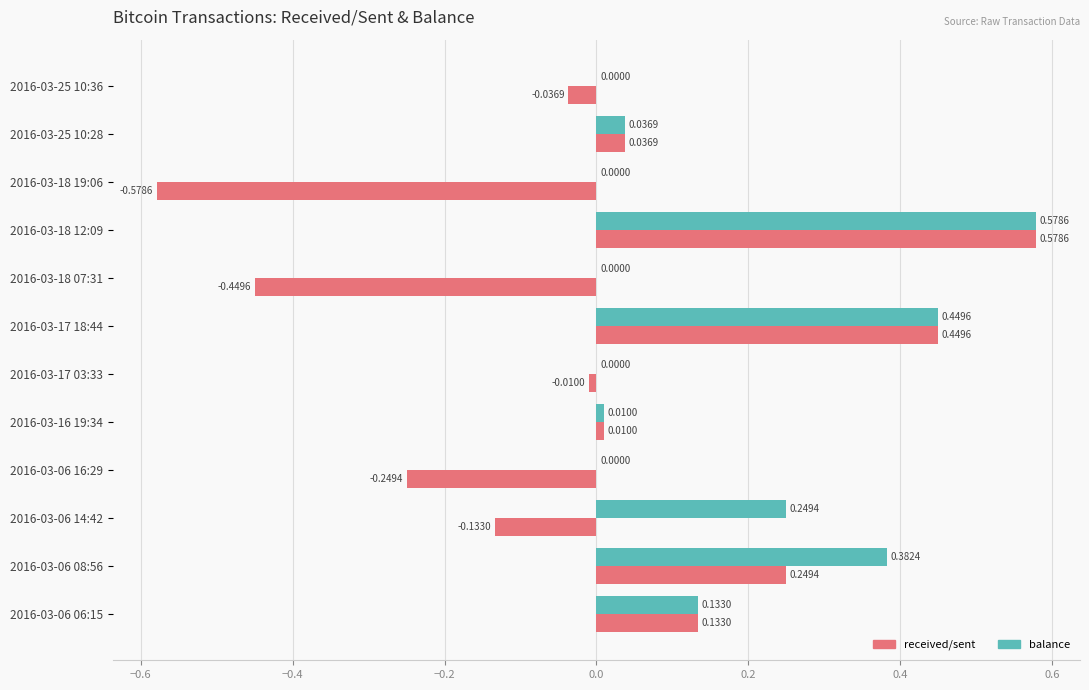

Is the value of received/sent at 2016-03-16 19:34 greater than the value of balance at 2016-03-06 16:29?

Yes